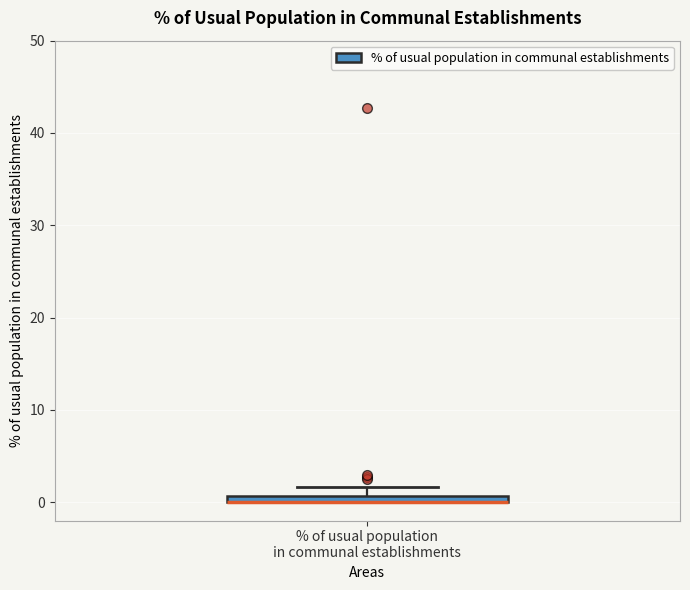

Where is the lower edge of the box for % of usual population in communal establishments on the y-axis? The values are not printed on the chart, so give them approximately, as read against the axis.

0